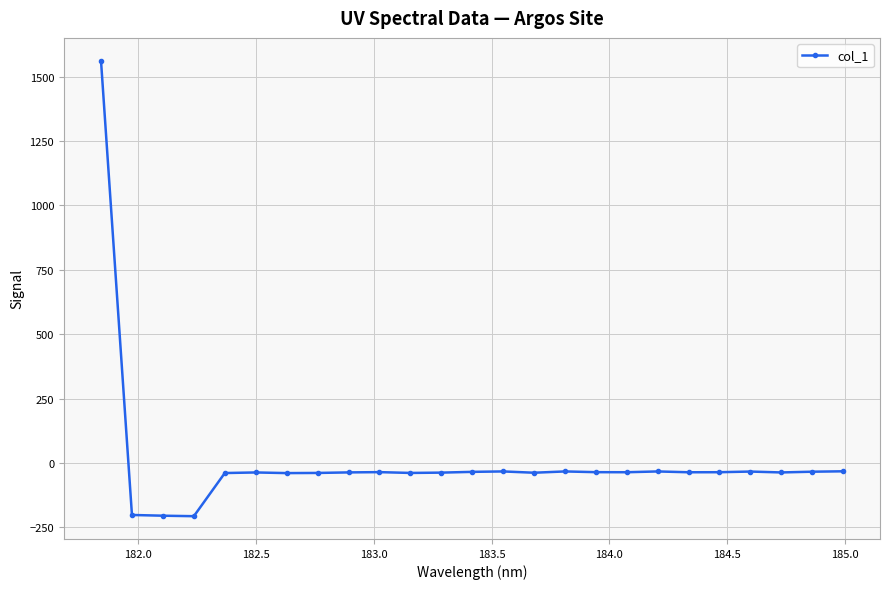

What is the difference between the maximum and second lowest values?

1766.2